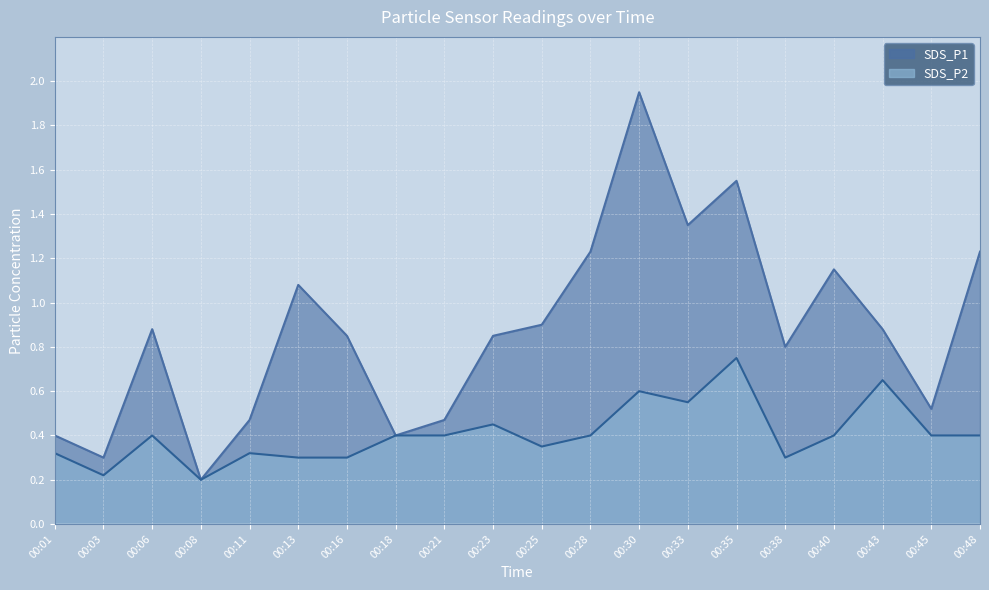

Reading right to left, transcribe all the data shown in this chart.

SDS_P1: 00:48=1.2	00:45=0.5	00:43=0.9	00:40=1.1	00:38=0.8	00:35=1.6	00:33=1.4	00:30=1.9	00:28=1.2	00:25=0.9	00:23=0.8	00:21=0.5	00:18=0.4	00:16=0.8	00:13=1.1	00:11=0.5	00:08=0.2	00:06=0.9	00:03=0.3	00:01=0.4
SDS_P2: 00:48=0.4	00:45=0.4	00:43=0.7	00:40=0.4	00:38=0.3	00:35=0.8	00:33=0.6	00:30=0.6	00:28=0.4	00:25=0.3	00:23=0.5	00:21=0.4	00:18=0.4	00:16=0.3	00:13=0.3	00:11=0.3	00:08=0.2	00:06=0.4	00:03=0.2	00:01=0.3